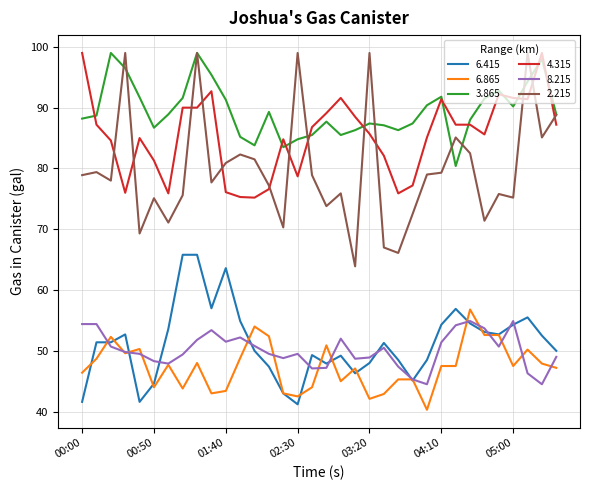

Which series has the largest total across all categories?

3.865